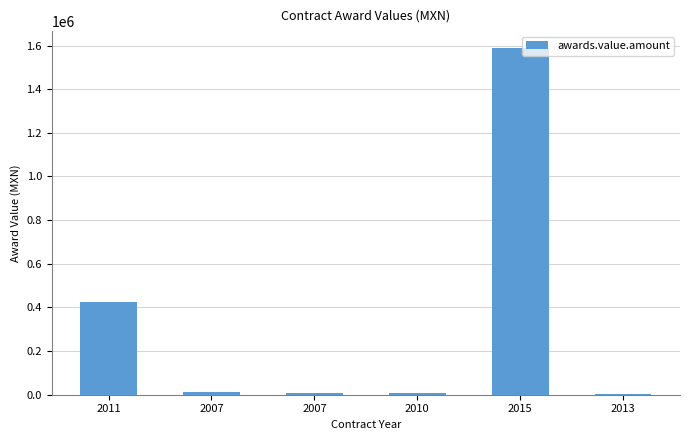

Read the value at 2011.

424984.6